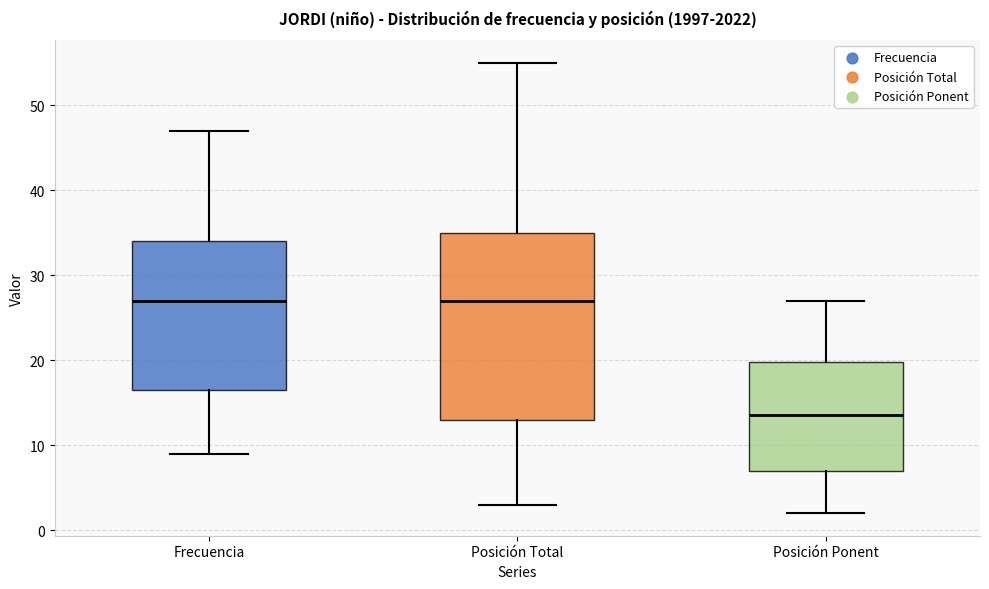

Which box is the tallest, from its lower edge to its upper edge?

Posición Total